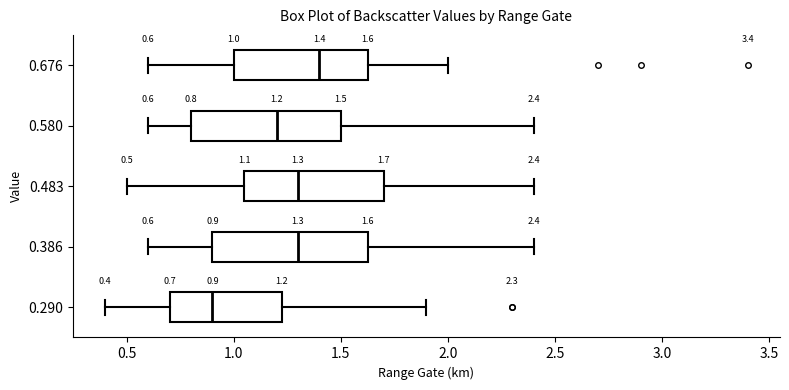

Which box's median line is the furthest to the right?

0.676